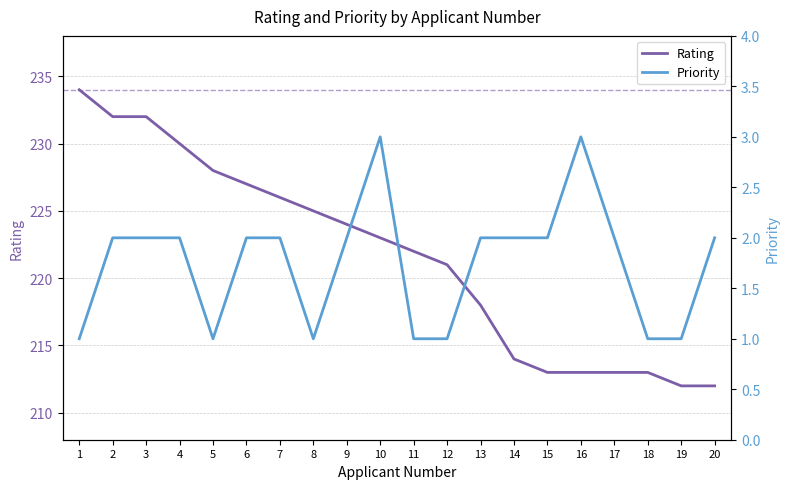

Read the Rating value at 20.

212